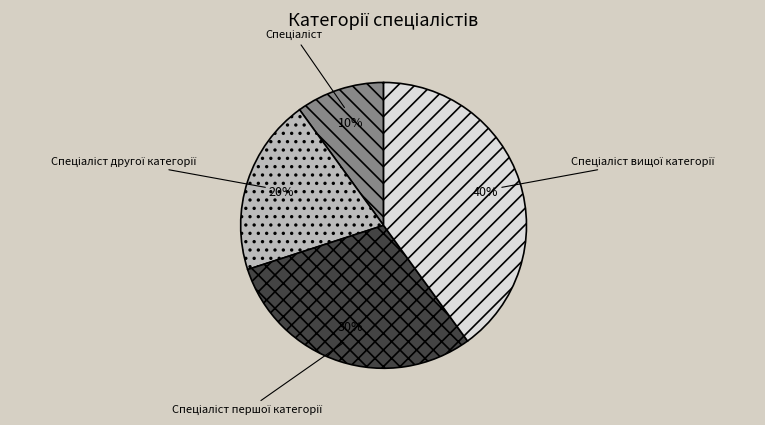

Is there a majority slice in this chart?

No